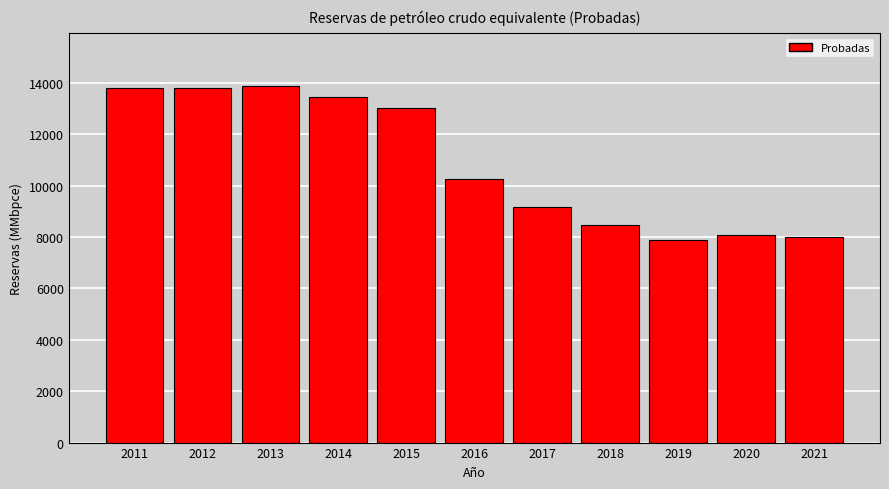

What is the change in value from 2011 to 2017?

-4635.3